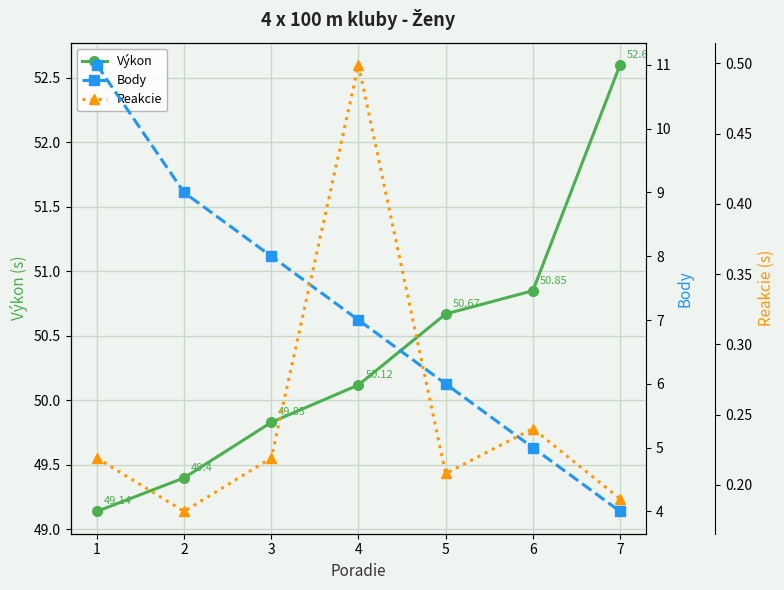

Is the value of Výkon at 3 greater than the value of Reakcie at 2?

Yes